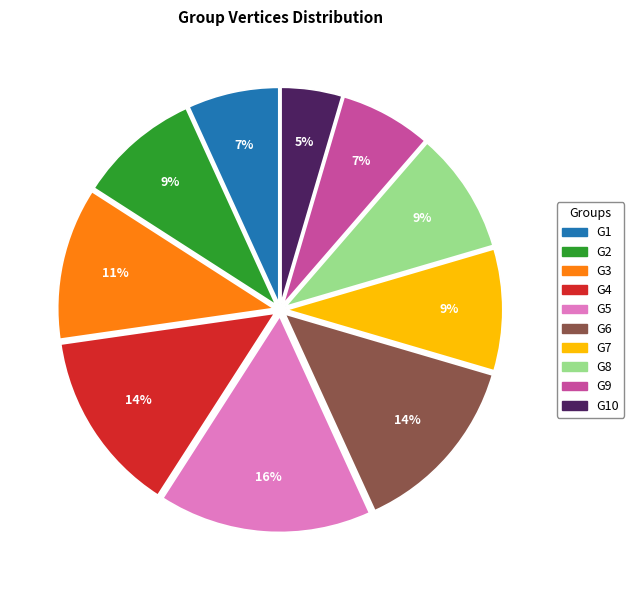

Is there a majority slice in this chart?

No